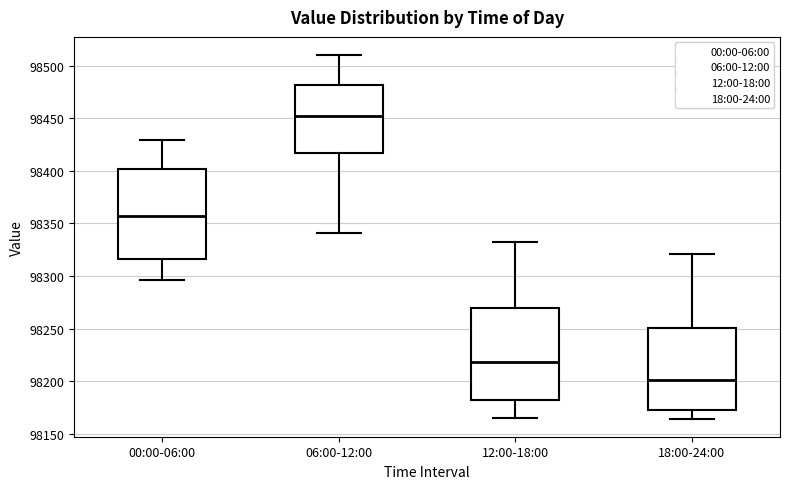

Which box's median line is the highest?

06:00-12:00